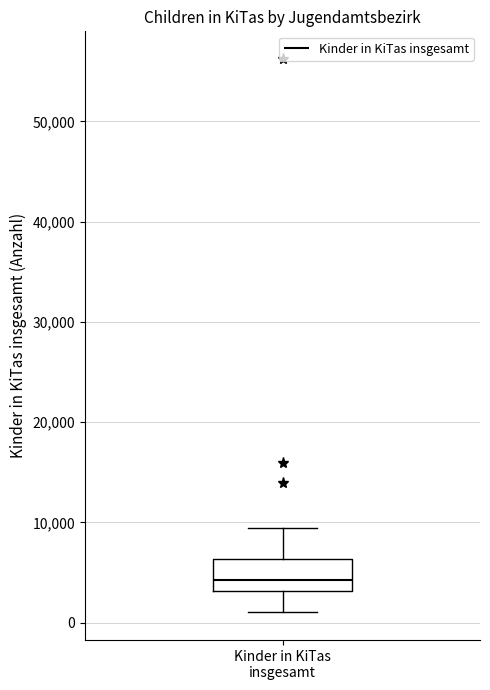

Where is the lower edge of the box for Kinder in KiTas insgesamt on the y-axis? The values are not printed on the chart, so give them approximately, as read against the axis.

3000